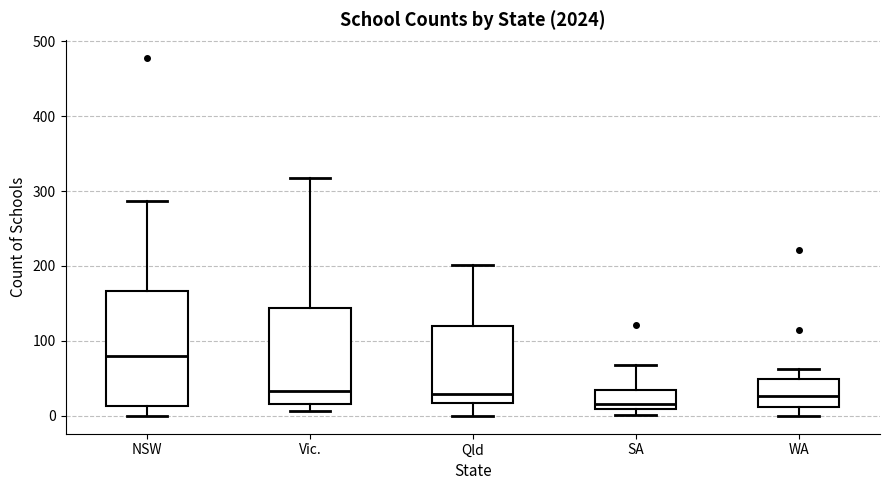

Which box's median line is the lowest?

SA